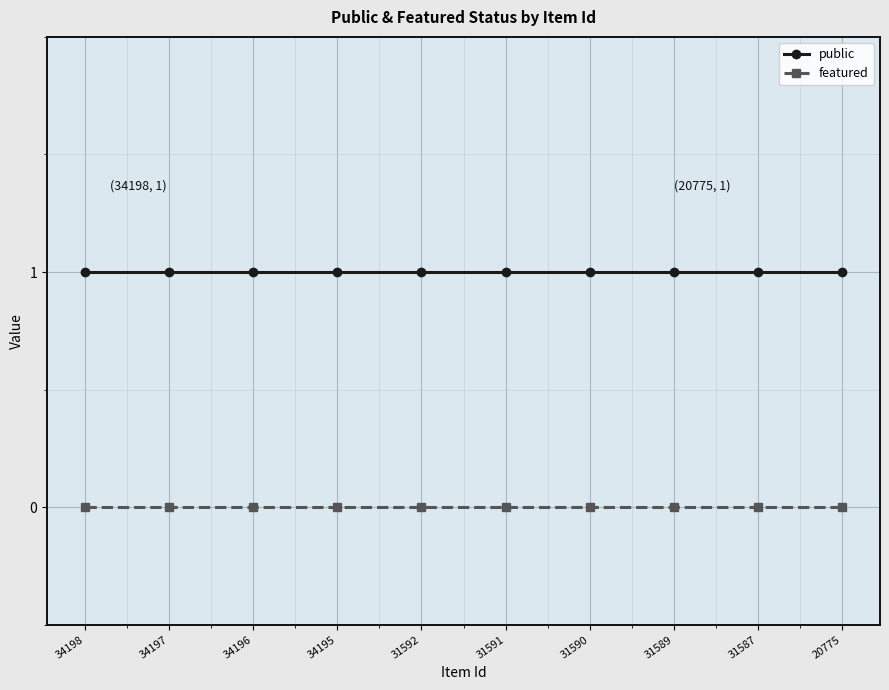

The featured series shows 0 at 34197. True or false?

True